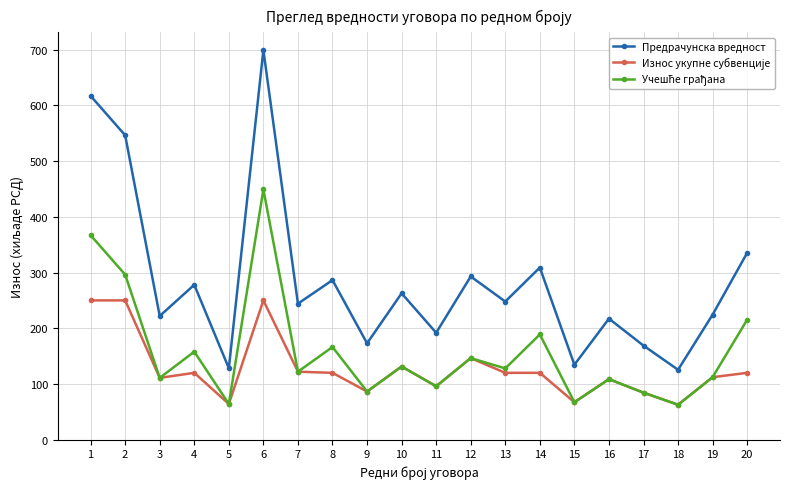

Which series has the widest spread of values?

Предрачунска вредност